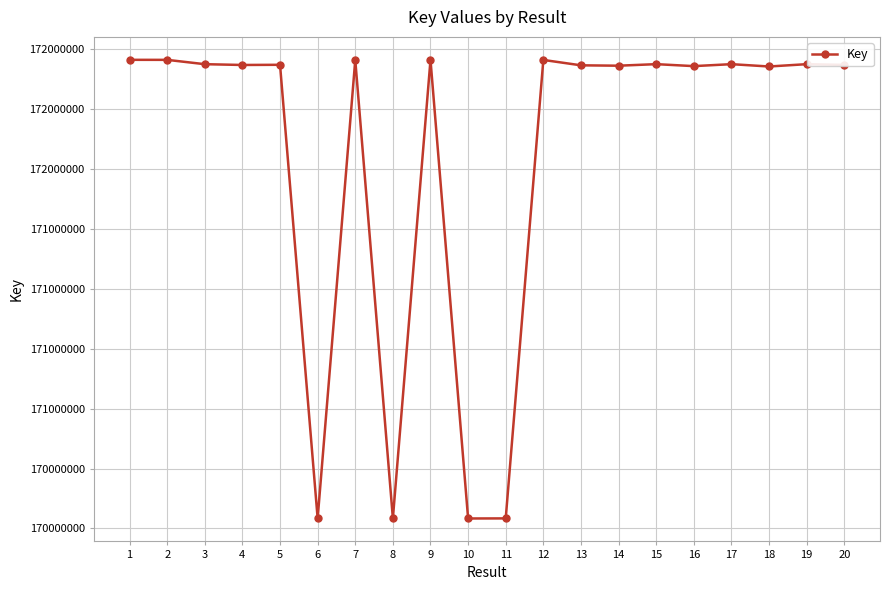

The chart shows a value of 300887378 at 6. True or false?

False